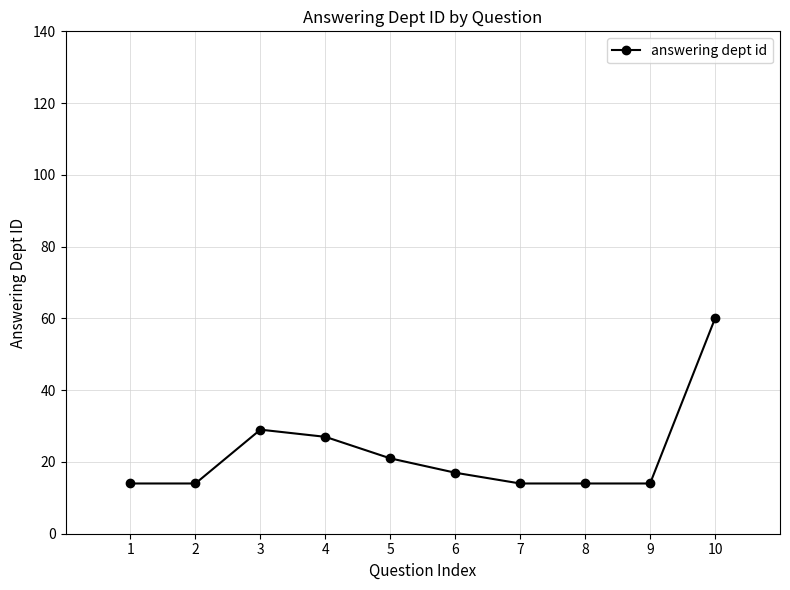

What is the average value?

22